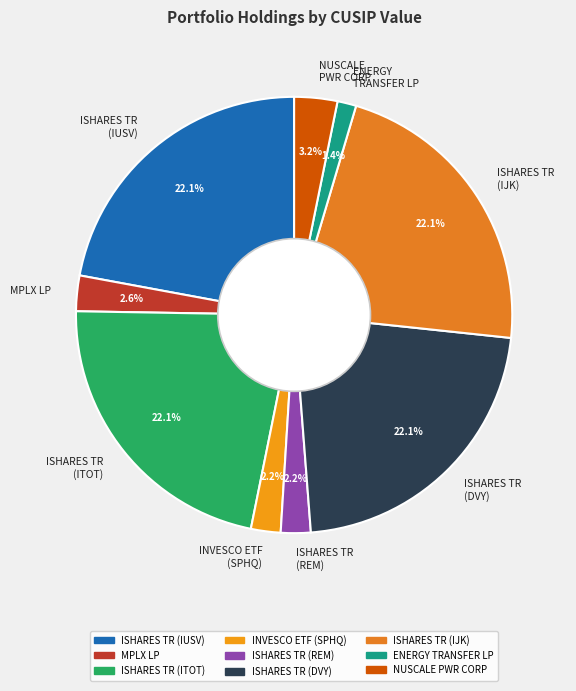

Count the number of slices in the pie.

9